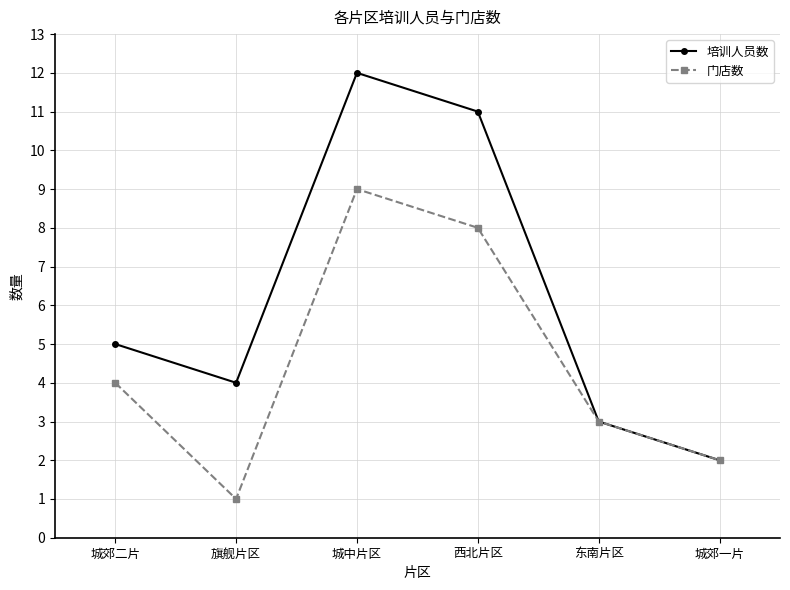

The 门店数 series shows 3 at 东南片区. True or false?

True